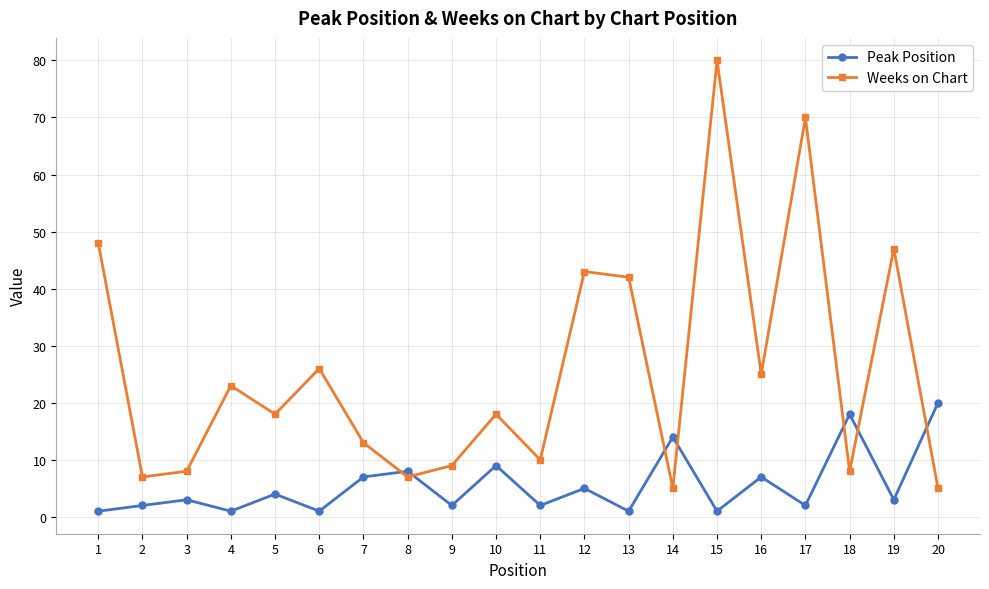

The value of Weeks on Chart at 6 is 38. True or false?

False